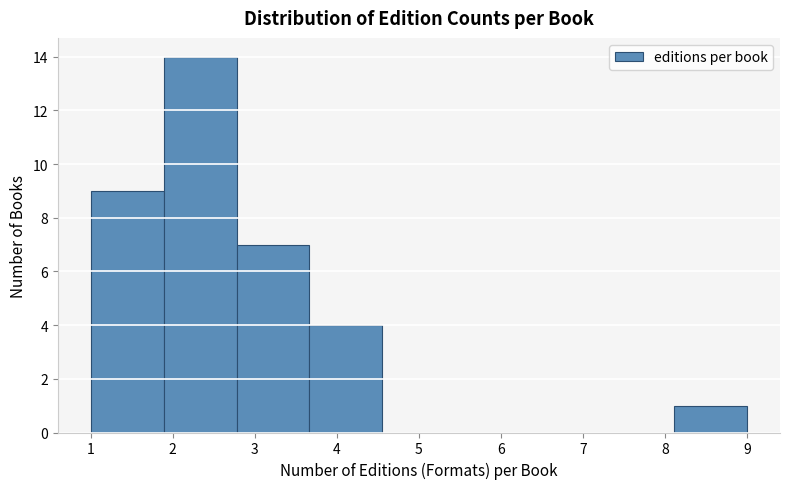

Reading left to right, list every bar in this chart as the range it spans on the x-axis followed by its height. Neither the bar edges nor the heights are printed on the chart, so give them approximately, as read against the axes.

1.0 to 1.9: 9
1.9 to 2.8: 14
2.8 to 3.7: 7
3.7 to 4.6: 4
4.6 to 5.4: 0
5.4 to 6.3: 0
6.3 to 7.2: 0
7.2 to 8.1: 0
8.1 to 9.0: 1